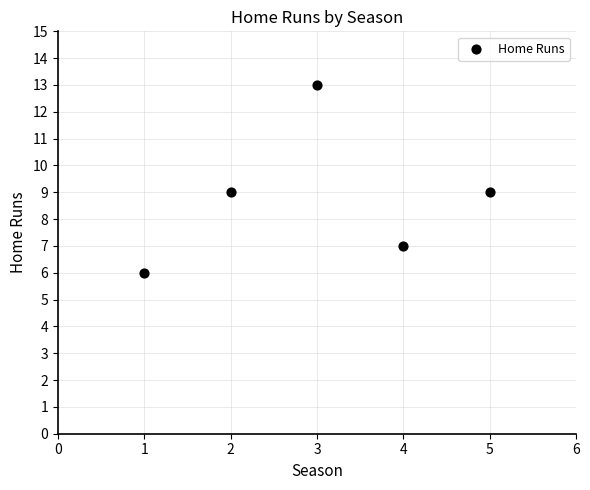

What is the average Y value?

9